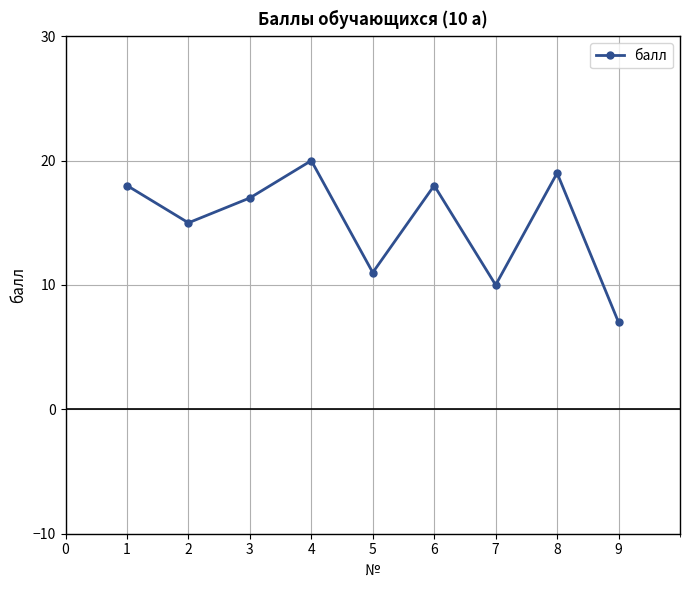

What is the ratio of the value at 5 to the value at 4?

0.6